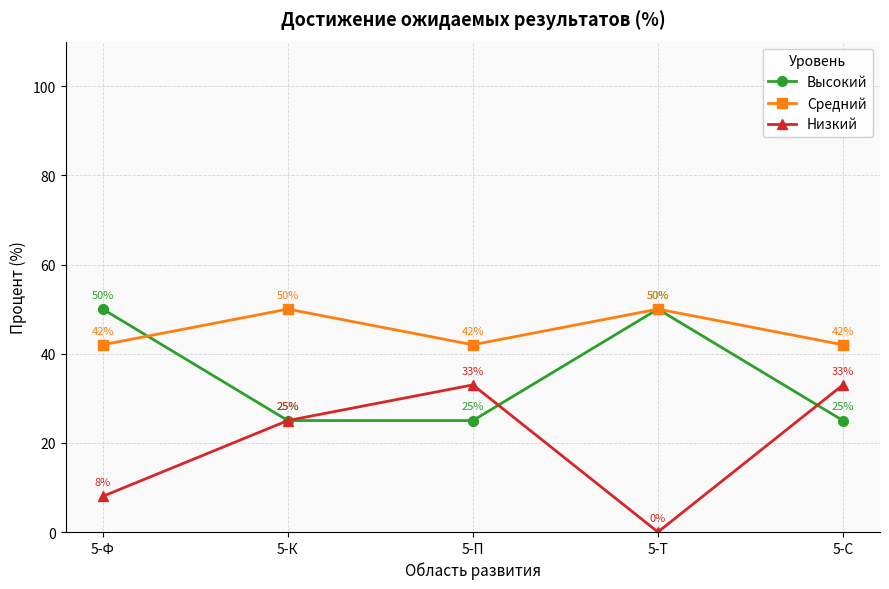

True or false: Средний has more than 0 interior local peaks.

True